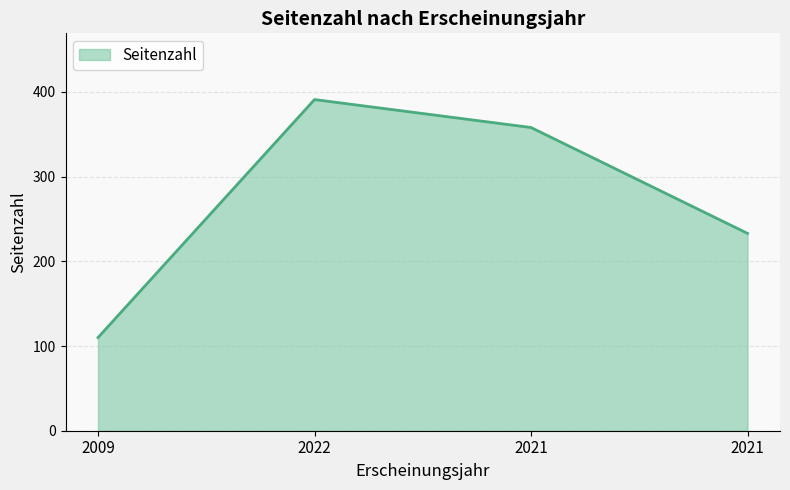

Is this an area chart (filled region under the line)?

Yes